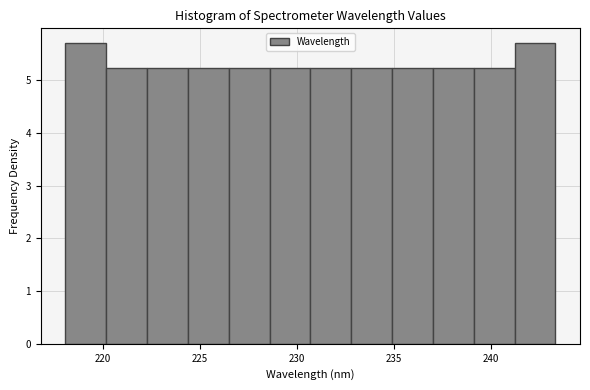

Reading left to right, transcribe this chart: for each bar, give the range it covers on the x-axis and its height. Neither the bar edges nor the heights are printed on the chart, so give them approximately, as read against the axes.

218.0 to 220.0: 5.7
220.0 to 222.5: 5.2
222.5 to 224.5: 5.2
224.5 to 226.5: 5.2
226.5 to 228.5: 5.2
228.5 to 230.5: 5.2
230.5 to 233.0: 5.2
233.0 to 235.0: 5.2
235.0 to 237.0: 5.2
237.0 to 239.0: 5.2
239.0 to 241.0: 5.2
241.0 to 243.5: 5.7